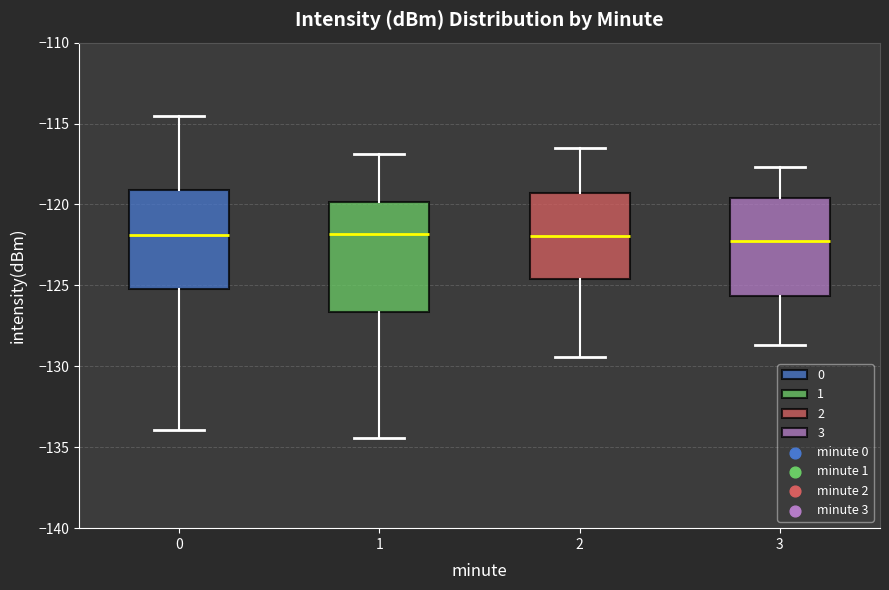

Where is the lower edge of the box at x = 0 on the y-axis? The values are not printed on the chart, so give them approximately, as read against the axis.

-125.0